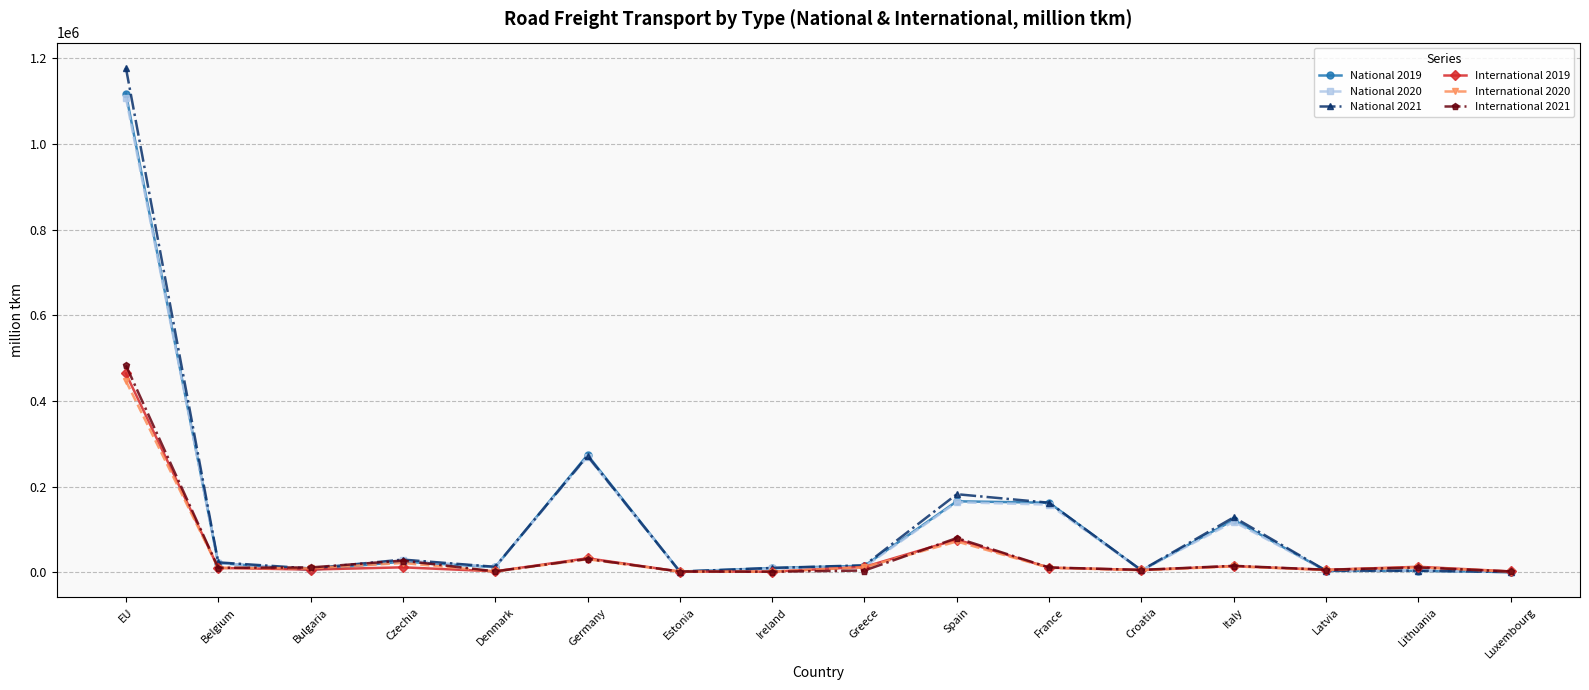

How many intersections are there between International 2021 and National 2021?

7